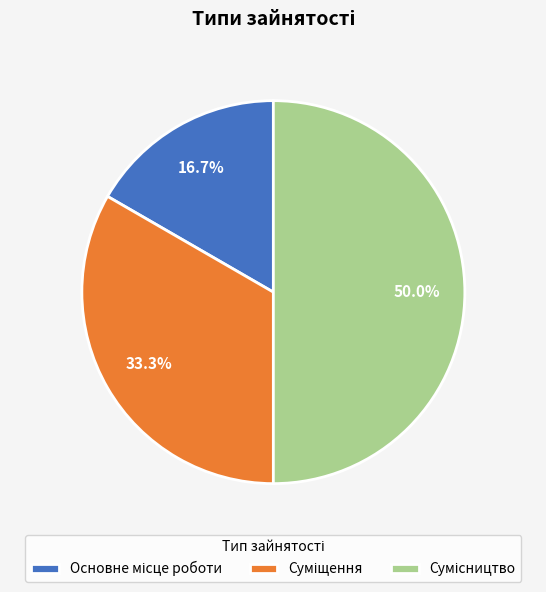

Approximately how many times larger is the value at Основне місце роботи compared to Суміщення?

0.5